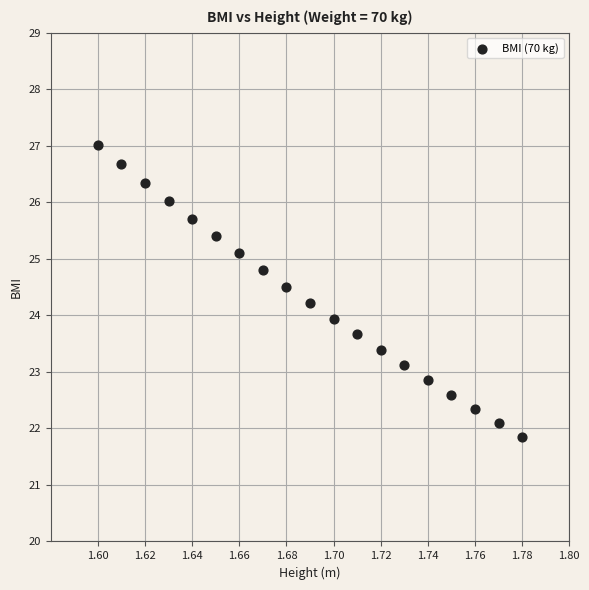

What is the range of Y values (max minus min)?

5.2